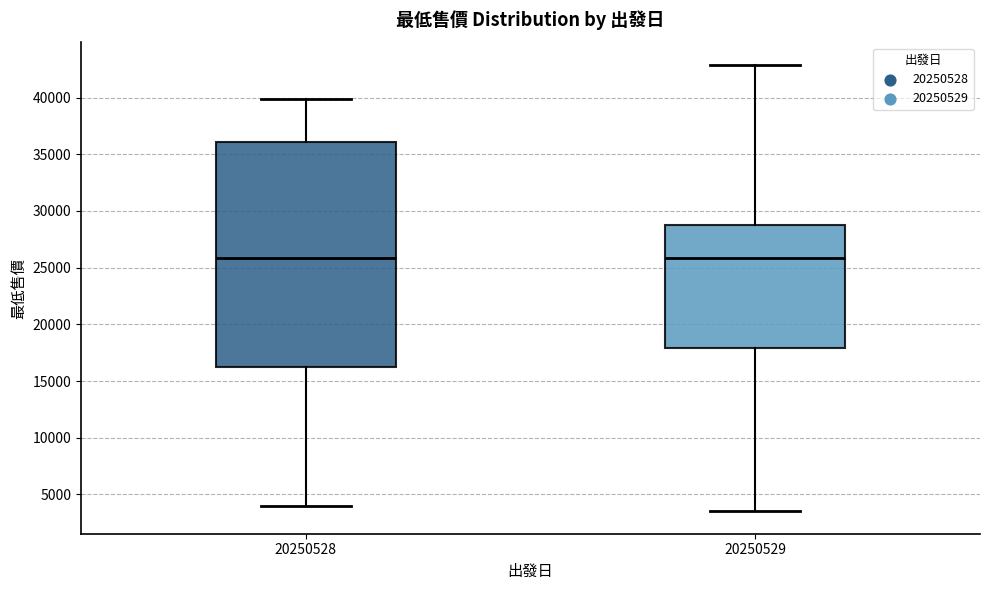

Where is the lower edge of the box at x = 20250528 on the y-axis? The values are not printed on the chart, so give them approximately, as read against the axis.

16000